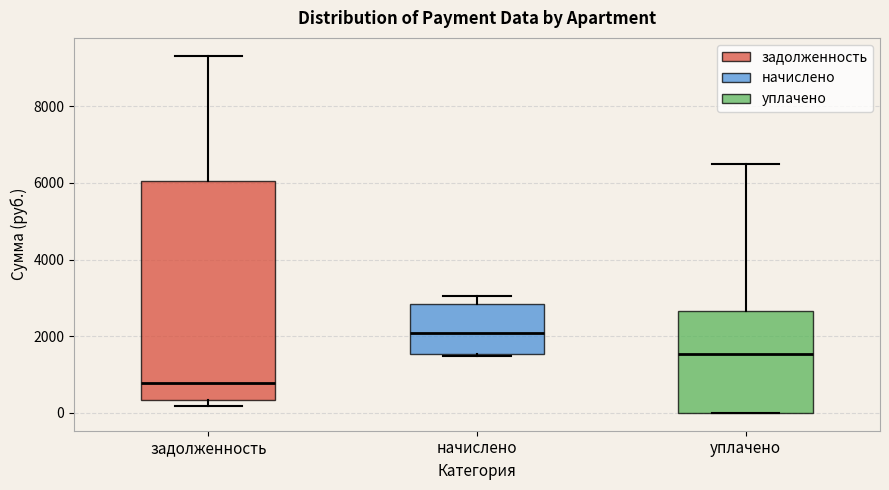

Which box has the highest median line?

начислено